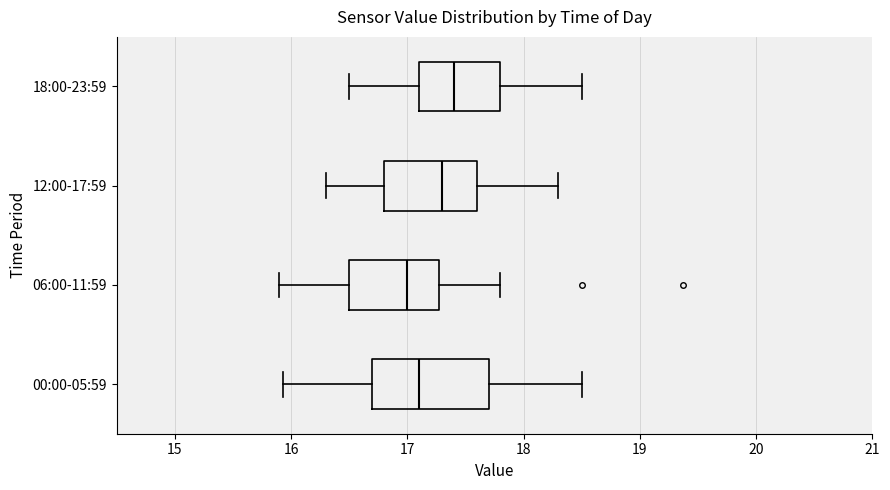

Reading bottom to top, transcribe this box plot: for each box, give where its median line is, the range the box spans, and where its two whiskers end, as read against the x-axis. The values are not printed on the chart, so give them approximately, as read against the axis.

00:00-05:59: median 17.1, box 16.7 to 17.7, whiskers 15.9 to 18.5
06:00-11:59: median 17.0, box 16.5 to 17.3, whiskers 15.9 to 17.8
12:00-17:59: median 17.3, box 16.8 to 17.6, whiskers 16.3 to 18.3
18:00-23:59: median 17.4, box 17.1 to 17.8, whiskers 16.5 to 18.5